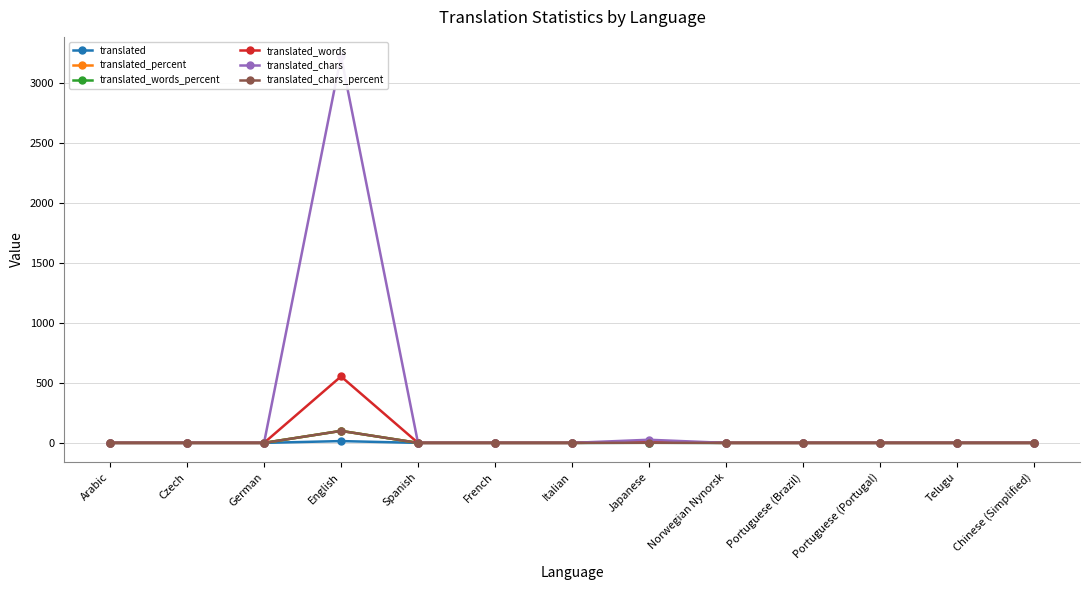

How many lines are shown in the chart?

6